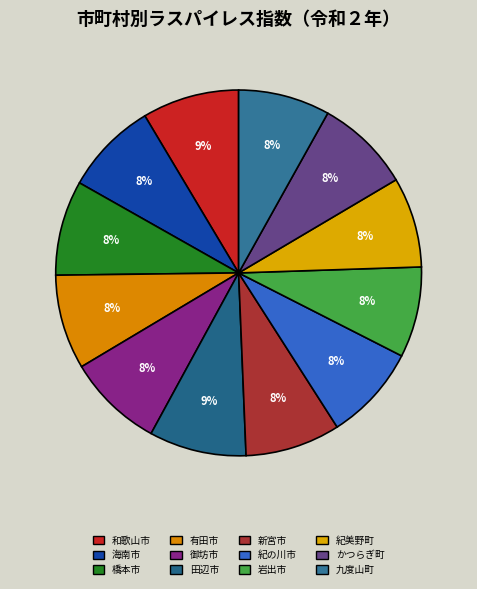

True or false: 和歌山市 accounts for 18% of the total.

False